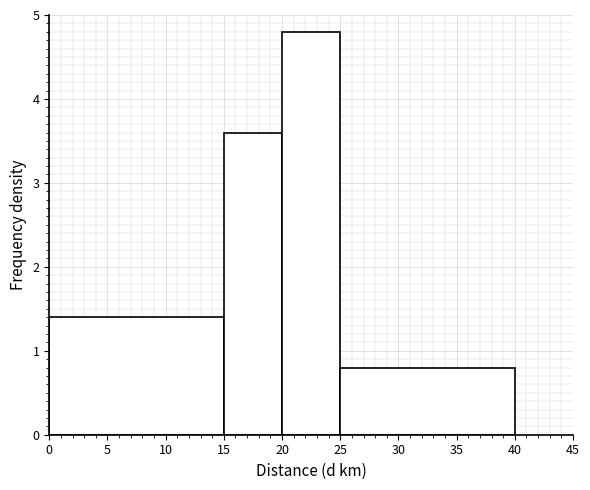

How tall is the bar that spans 0 to 15 on the x-axis? The values are not printed on the chart, so give them approximately, as read against the axis.

1.4